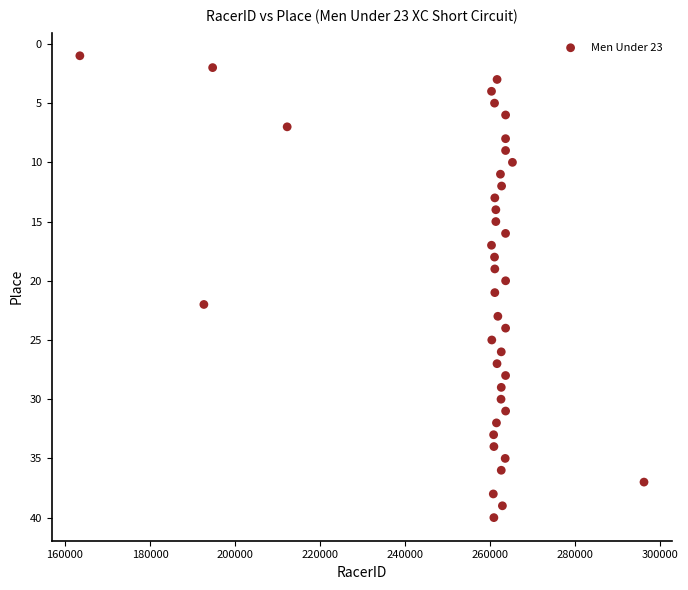

What is the range of X values (max minus min)?

132719